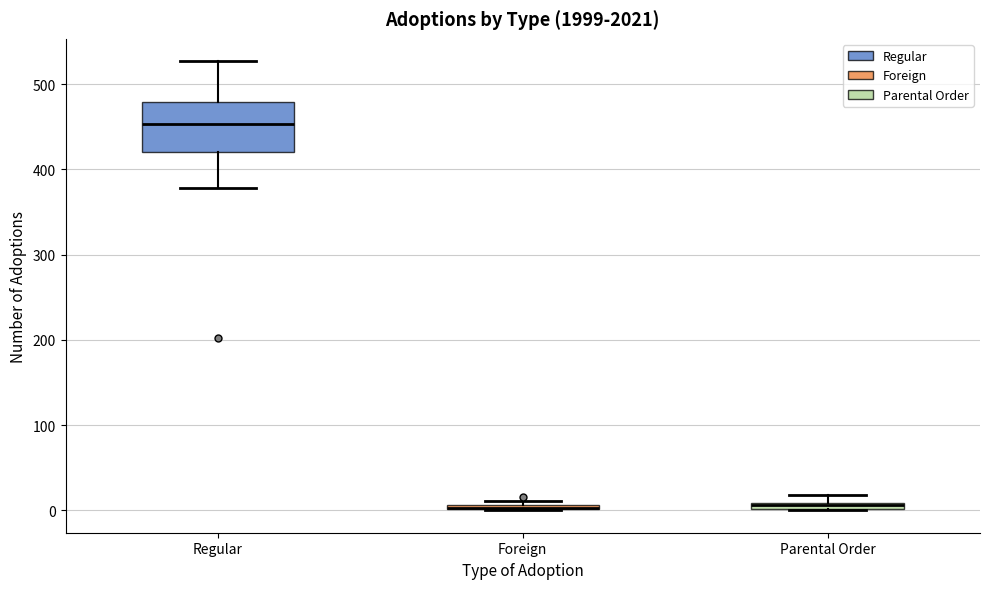

Where does the median line of the box for Regular sit on the y-axis? The values are not printed on the chart, so give them approximately, as read against the axis.

450